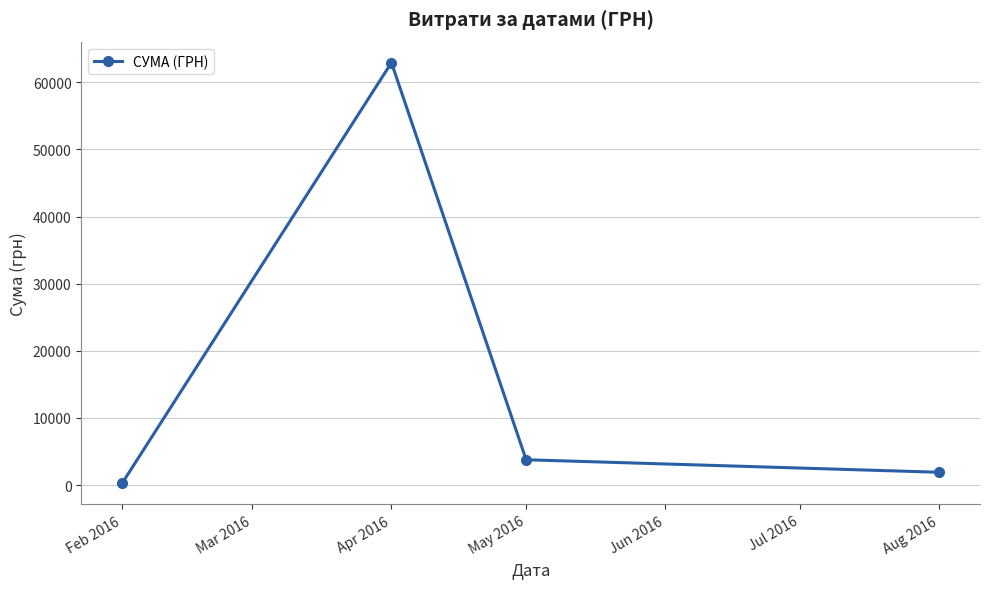

At which label is the value closest to 31596?

May 2016